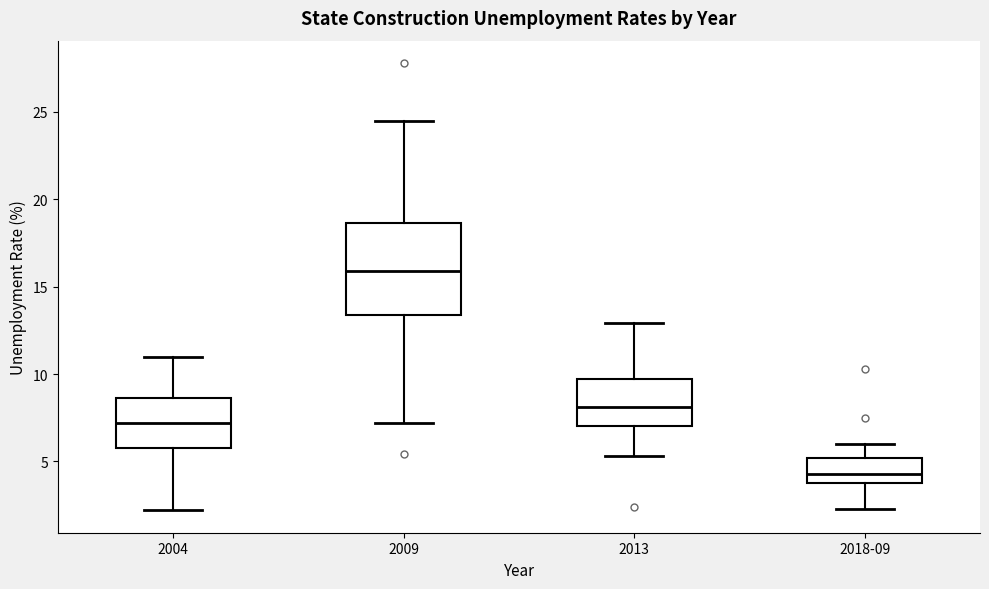

Comparing the boxes themselves (not the whiskers), which one is the tallest?

2009